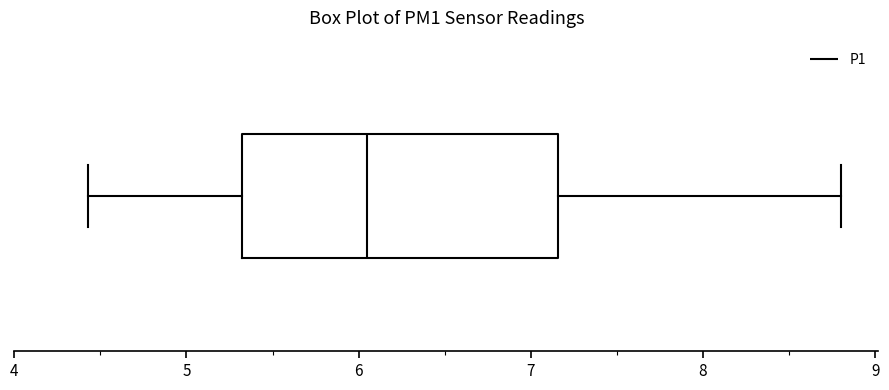

Read this box plot against the x-axis: the position of the median line, the range covered by the box, and the ends of both whiskers. The values are not printed on the chart, so give them approximately, as read against the axis.

median 6.1, box 5.3 to 7.2, whiskers 4.4 to 8.8